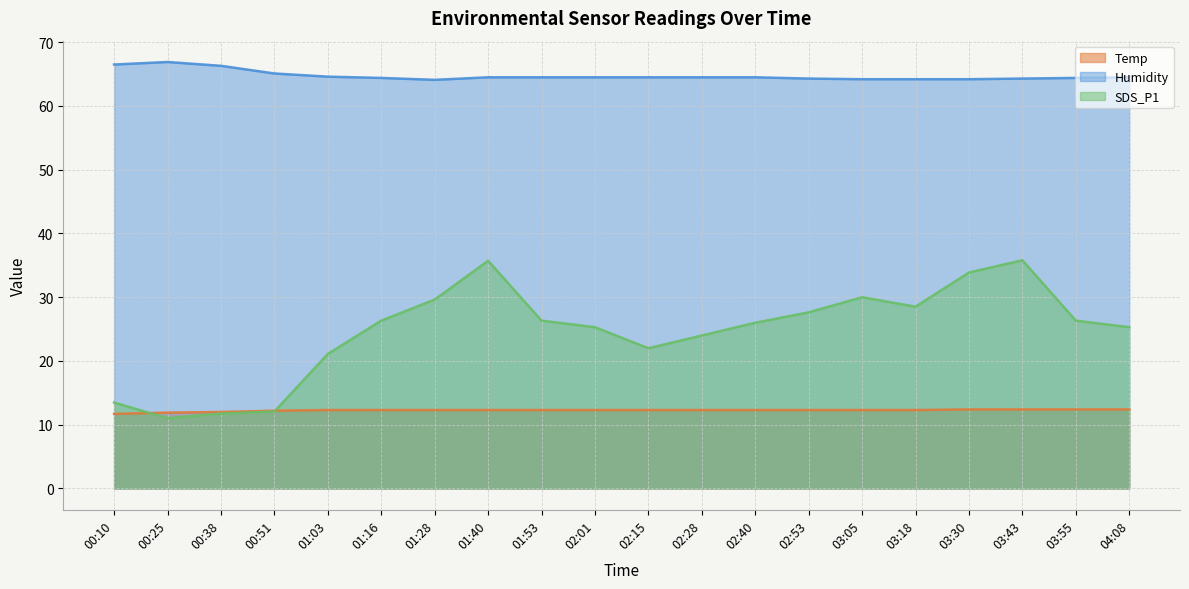

What is the maximum value shown in the chart?

66.9